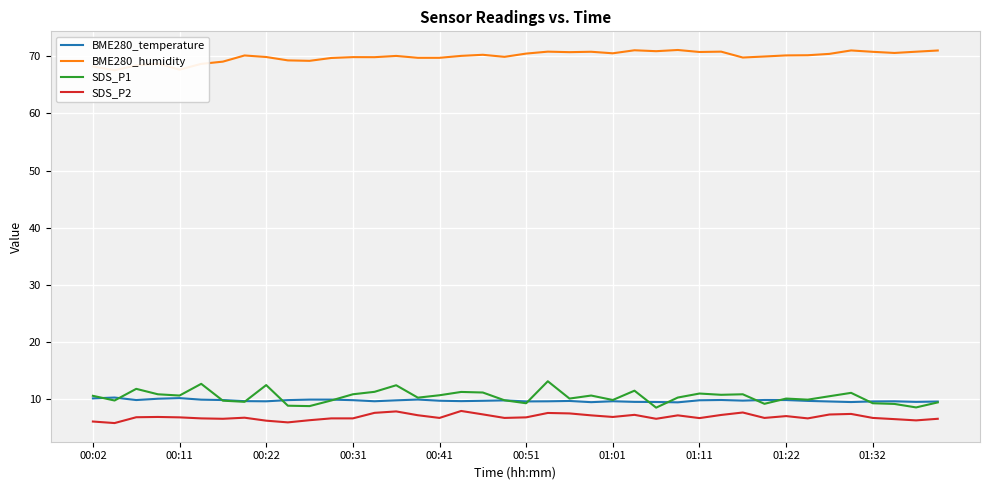

Which series has the largest range (max minus min)?

SDS_P1